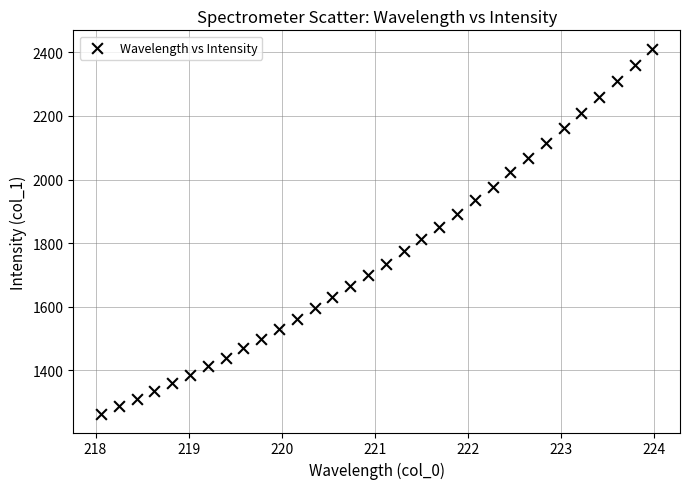

What is the range of Y values (max minus min)?

1150.0